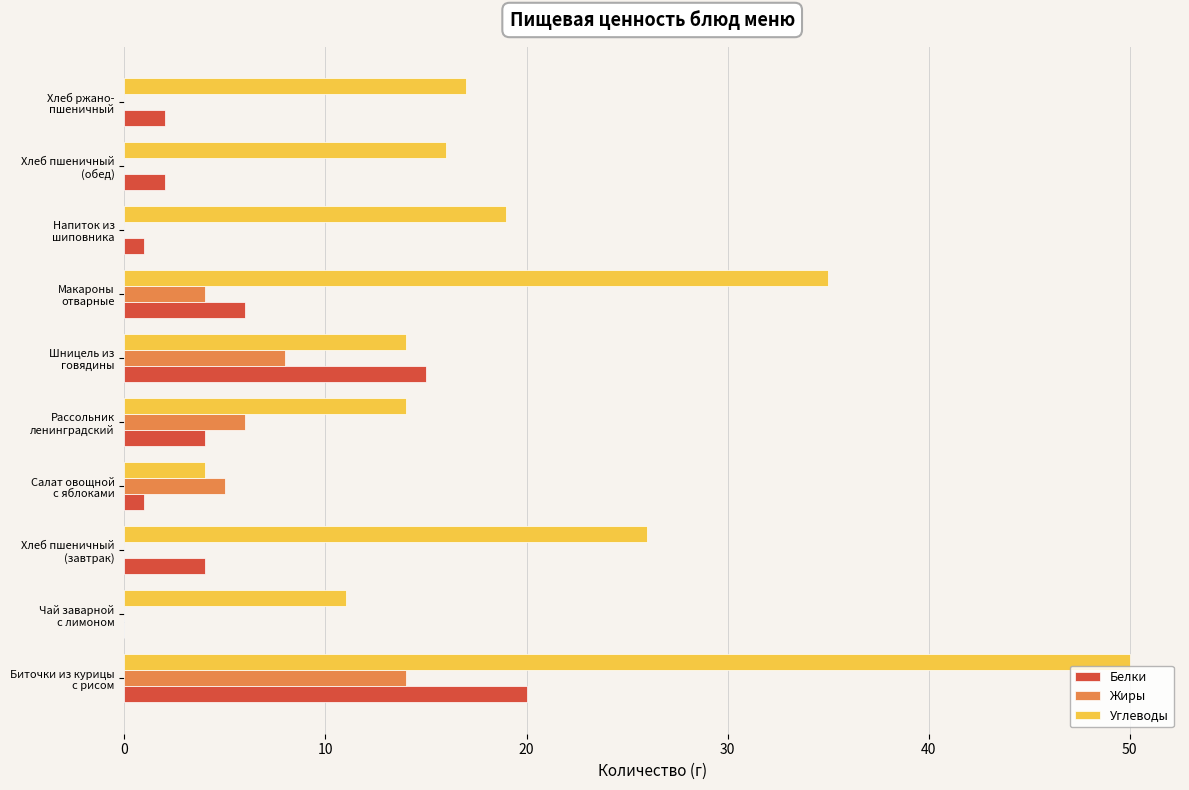

What is the maximum value shown in the chart?

50